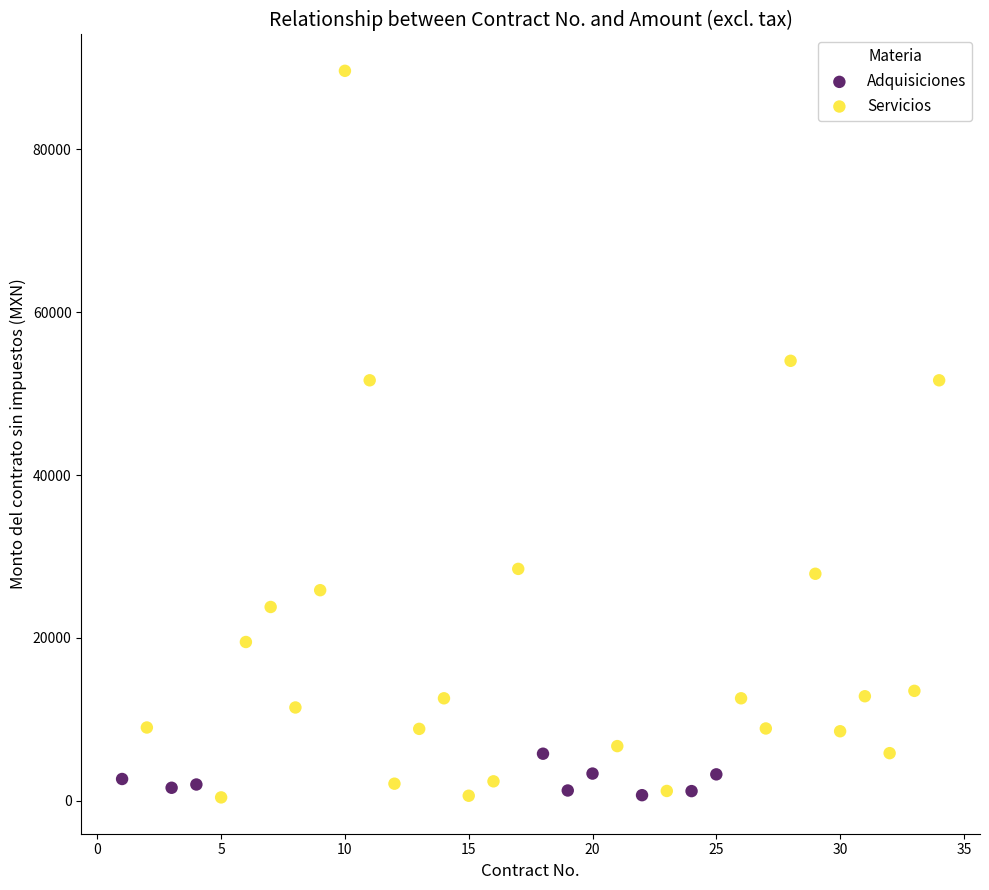

What are all the series names shown in the legend?

Adquisiciones, Servicios